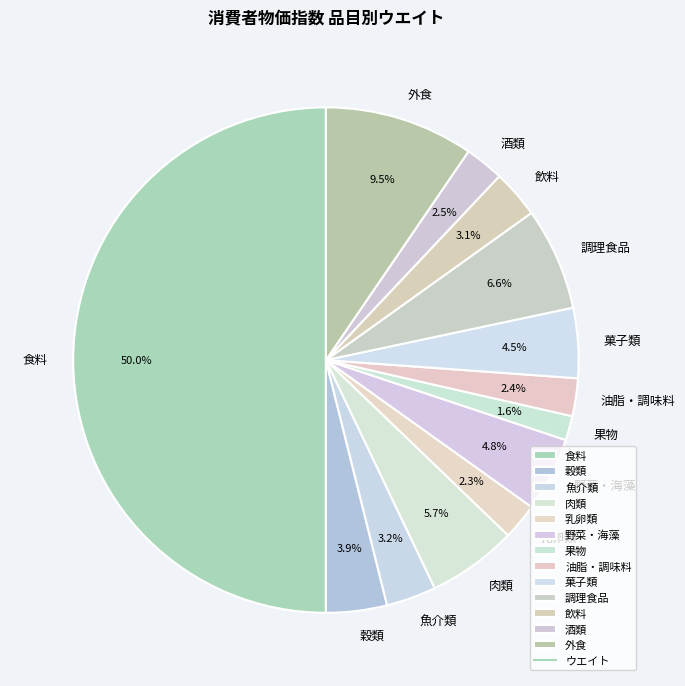

To the nearest percent, what is the average slice percentage?

8%